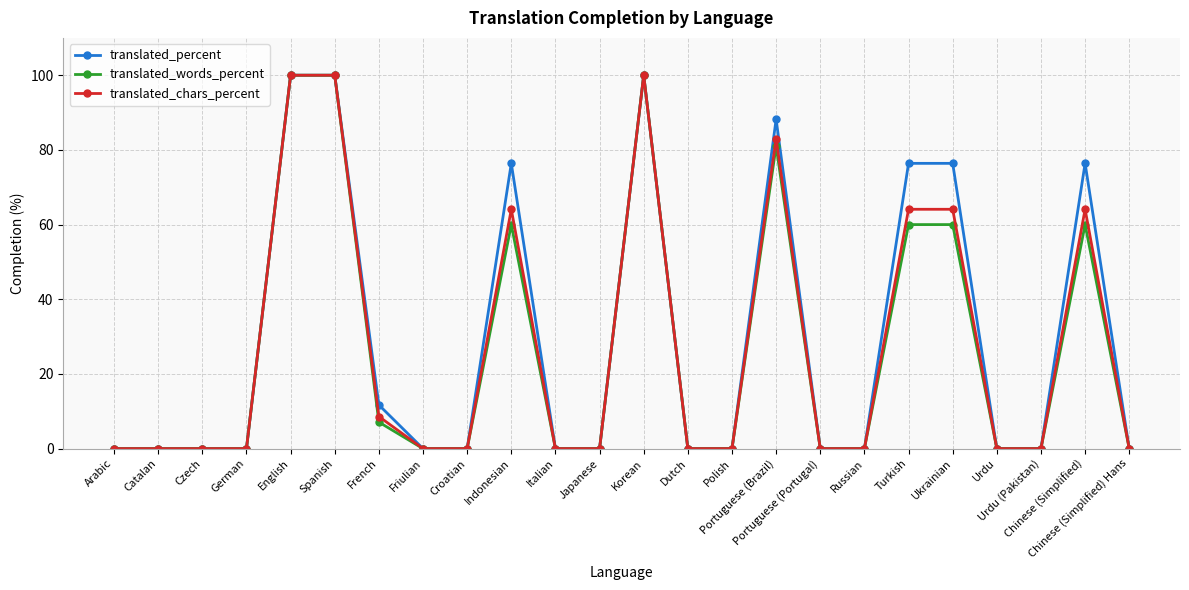

Is it true that translated_words_percent equals 62.9 at Friulian?

False